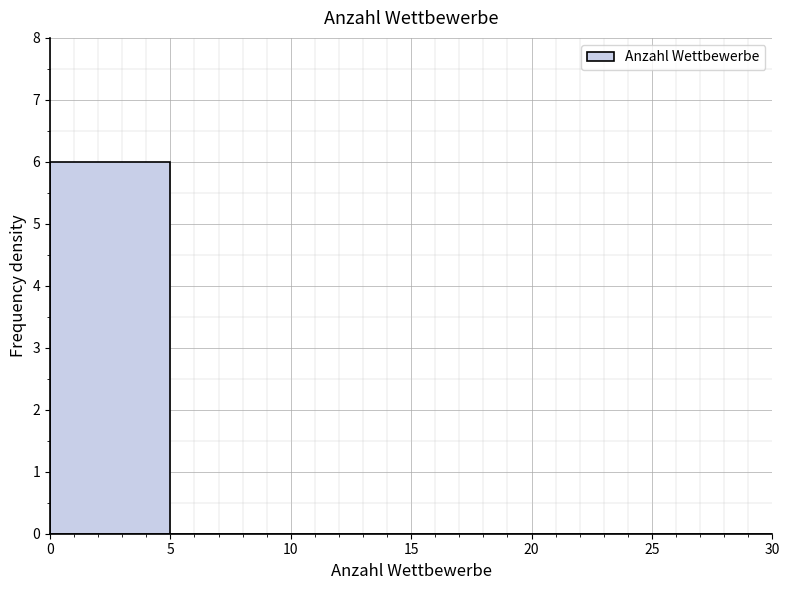

What is the height of the bar covering 0 to 5 on the x-axis? The values are not printed on the chart, so give them approximately, as read against the axis.

6